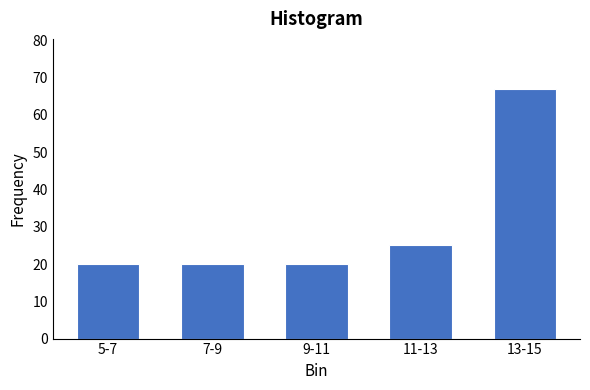

Reading left to right, list all the values displayed in this chart.

5-7=20	7-9=20	9-11=20	11-13=25	13-15=67